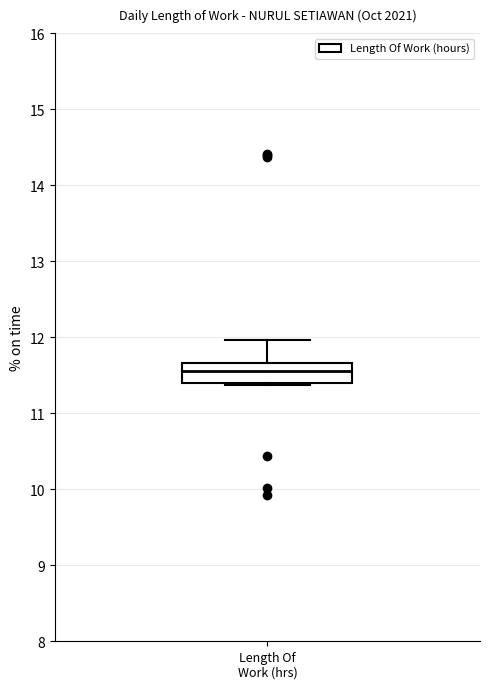

Transcribe this box plot: give where the median line is, the range the box spans, and where the two whiskers end, as read against the y-axis. The values are not printed on the chart, so give them approximately, as read against the axis.

median 11.6, box 11.4 to 11.7, whiskers 11.4 (just below the box's lower edge) to 12.0